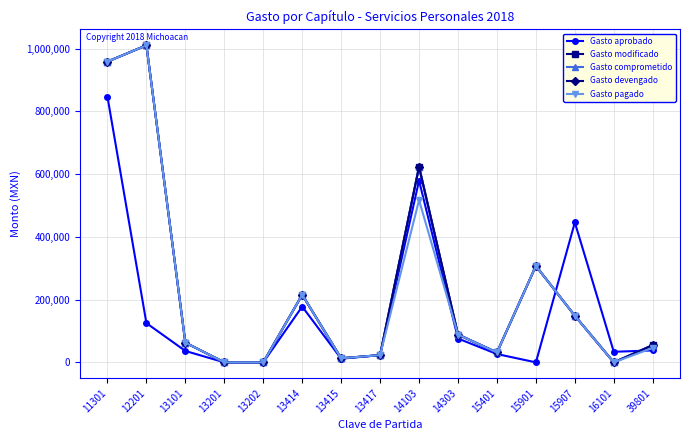

Does the chart have visible grid lines?

Yes